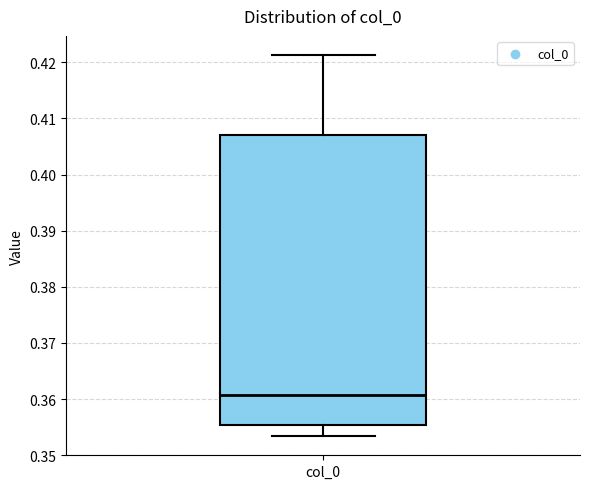

Transcribe this box plot: give where the median line is, the range the box spans, and where the two whiskers end, as read against the y-axis. The values are not printed on the chart, so give them approximately, as read against the axis.

median 0.361, box 0.355 to 0.407, whiskers 0.353 to 0.421